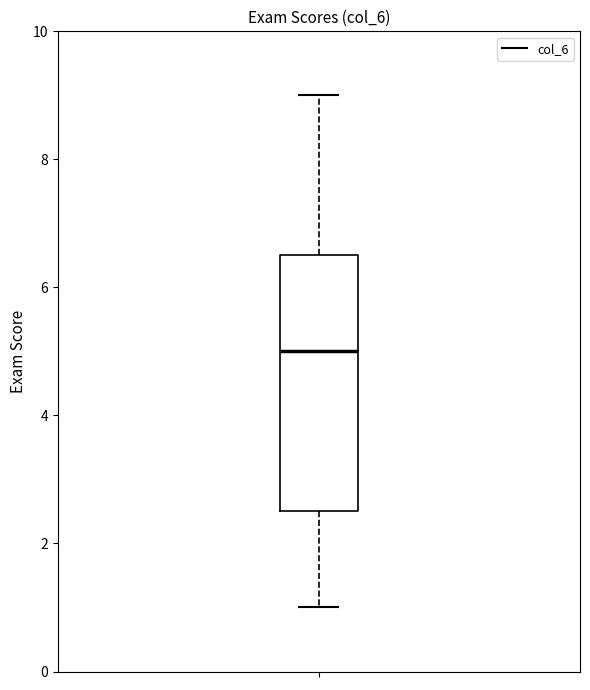

Transcribe this box plot: give where the median line is, the range the box spans, and where the two whiskers end, as read against the y-axis. The values are not printed on the chart, so give them approximately, as read against the axis.

median 5.0, box 2.6 to 6.6, whiskers 1.0 to 9.0